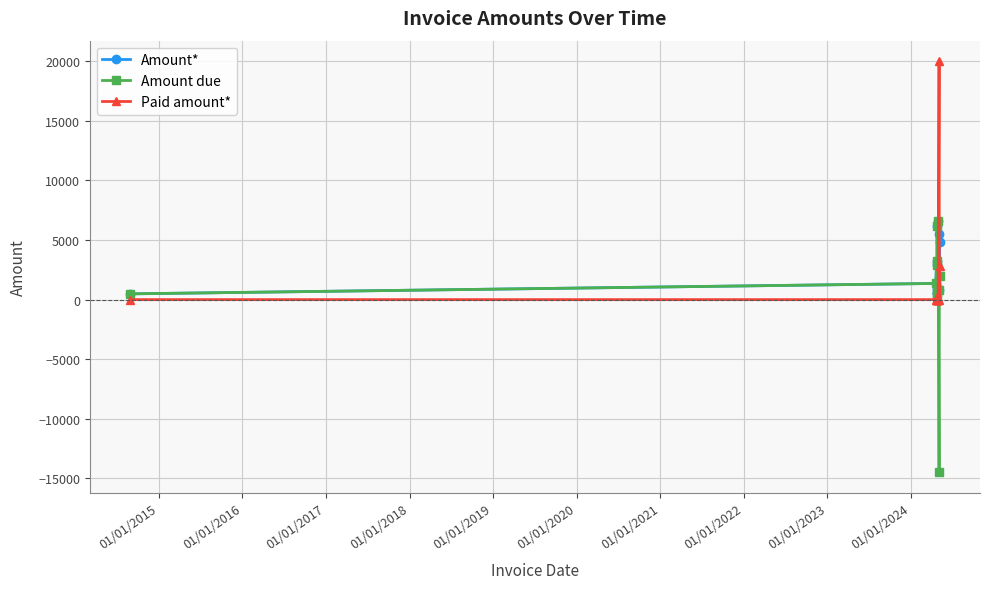

Where is the first local minimum for Paid amount*?

01/01/2024